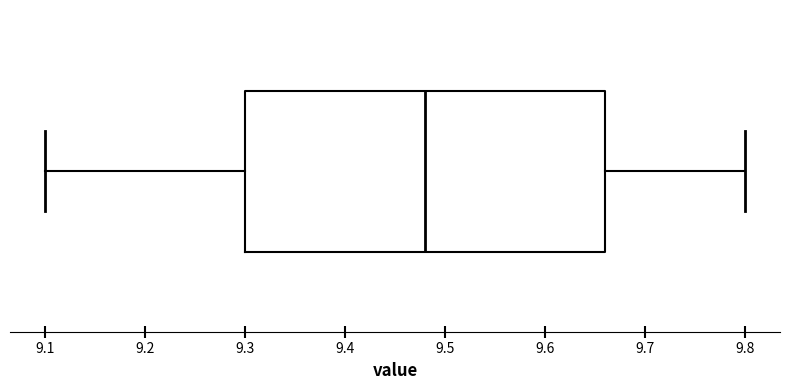

Where is the right edge of the box on the x-axis? The values are not printed on the chart, so give them approximately, as read against the axis.

9.66